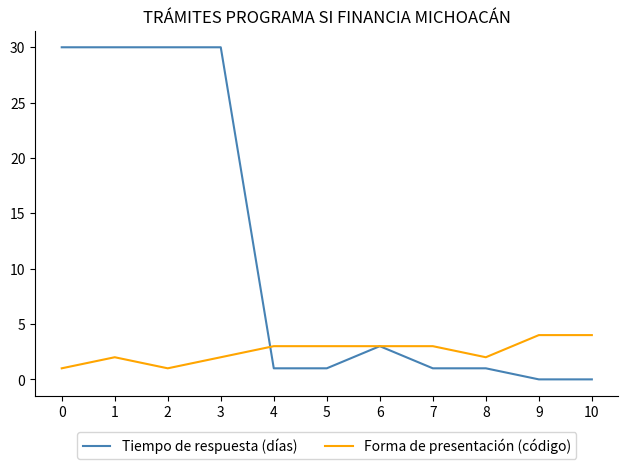

Which series has the widest spread of values?

Tiempo de respuesta (días)